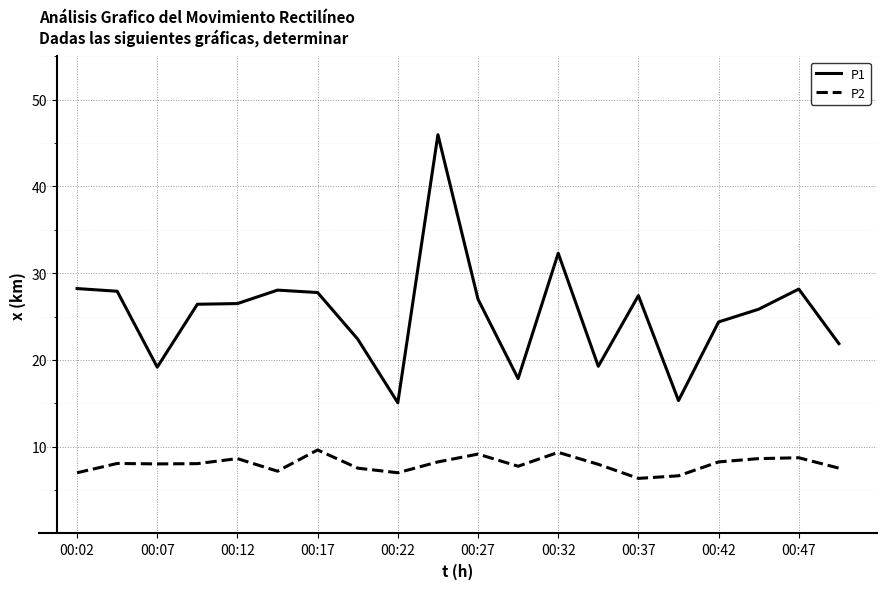

What is the greatest value displayed?

46.0